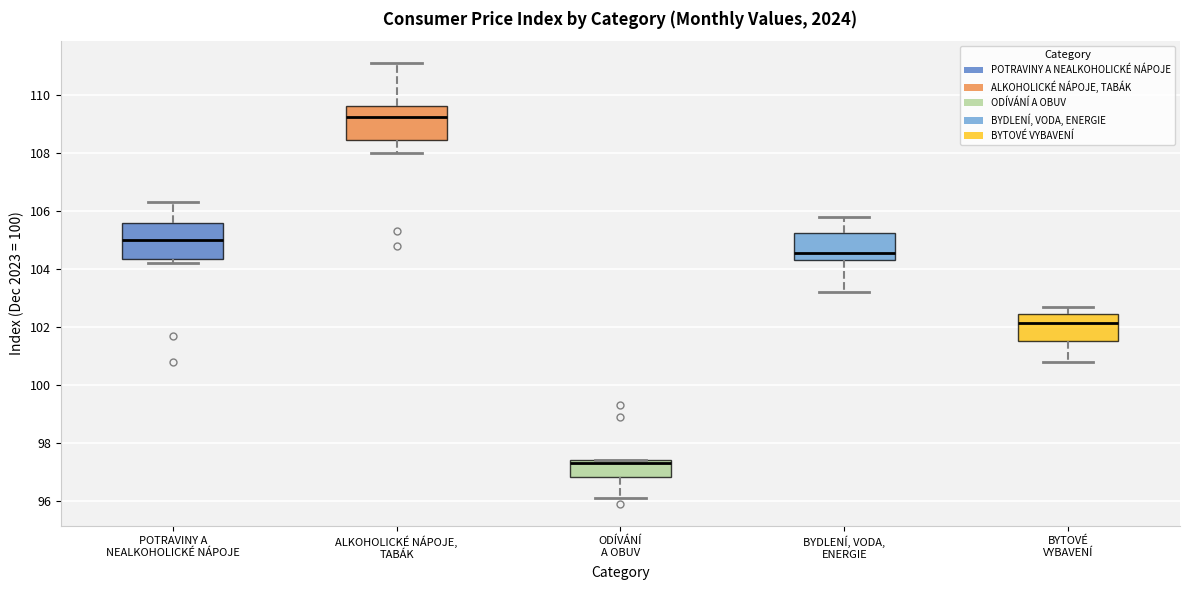

Where does the lower whisker of the box for ODÍVÁNÍ A OBUV end on the y-axis? The values are not printed on the chart, so give them approximately, as read against the axis.

96.2